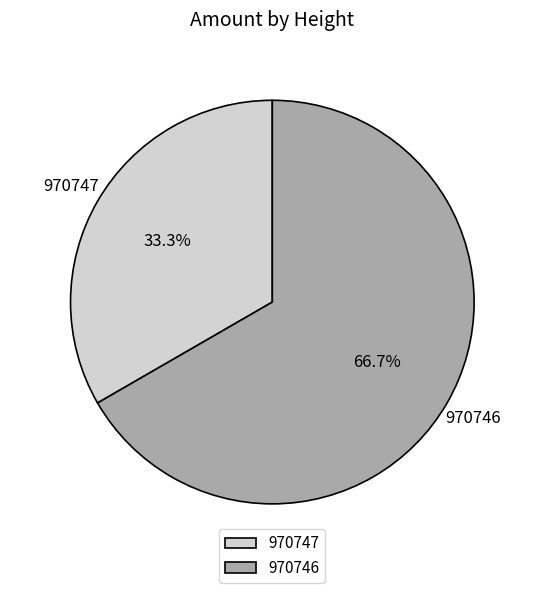

Rank the categories by value from lowest to highest.

970747, 970746